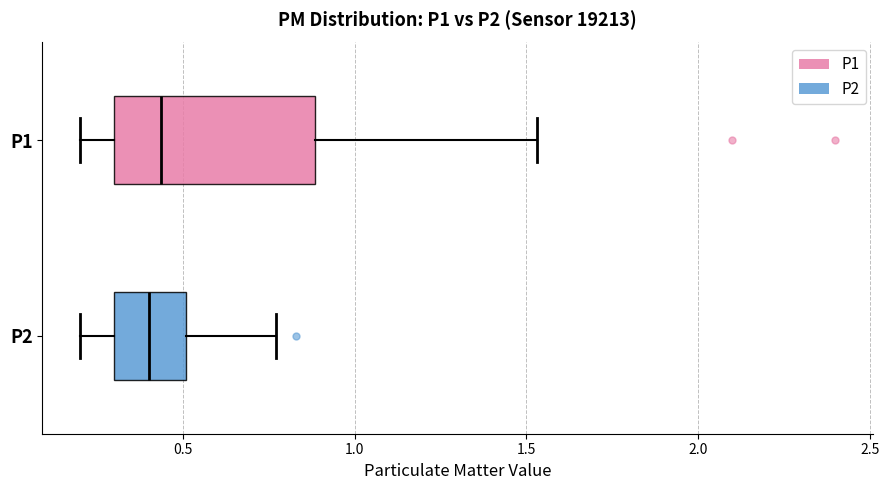

Which box is the widest, from its left edge to its right edge?

P1